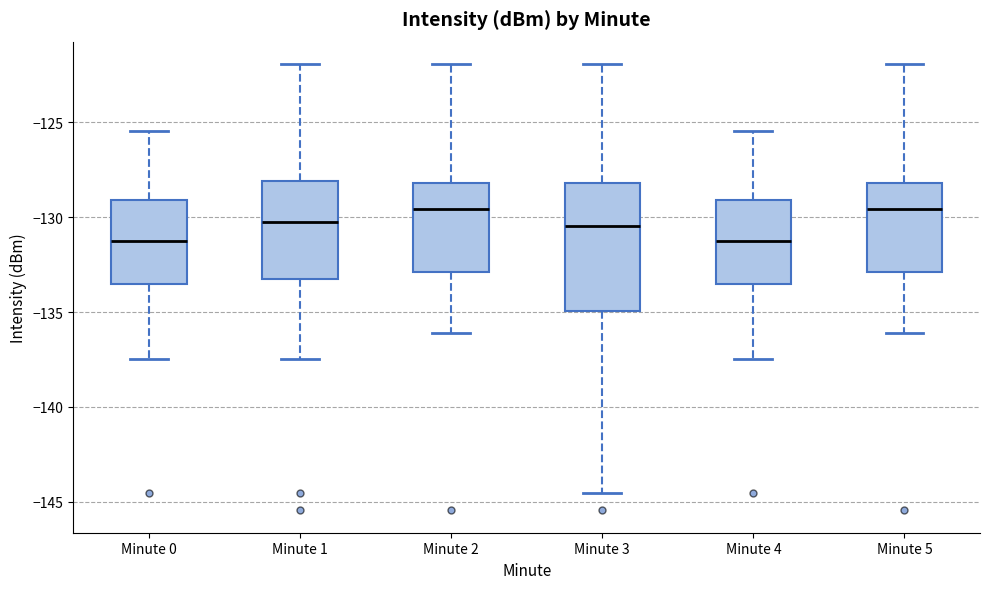

Reading left to right, read every box against the y-axis: the position of its median line, the range the box covers, and the ends of its whiskers. The values are not printed on the chart, so give them approximately, as read against the axis.

Minute 0: median -131.0, box -133.5 to -129.0, whiskers -137.5 to -125.5
Minute 1: median -130.5, box -133.5 to -128.0, whiskers -137.5 to -122.0
Minute 2: median -129.5, box -133.0 to -128.0, whiskers -136.0 to -122.0
Minute 3: median -130.5, box -135.0 to -128.0, whiskers -144.5 to -122.0
Minute 4: median -131.0, box -133.5 to -129.0, whiskers -137.5 to -125.5
Minute 5: median -129.5, box -133.0 to -128.0, whiskers -136.0 to -122.0